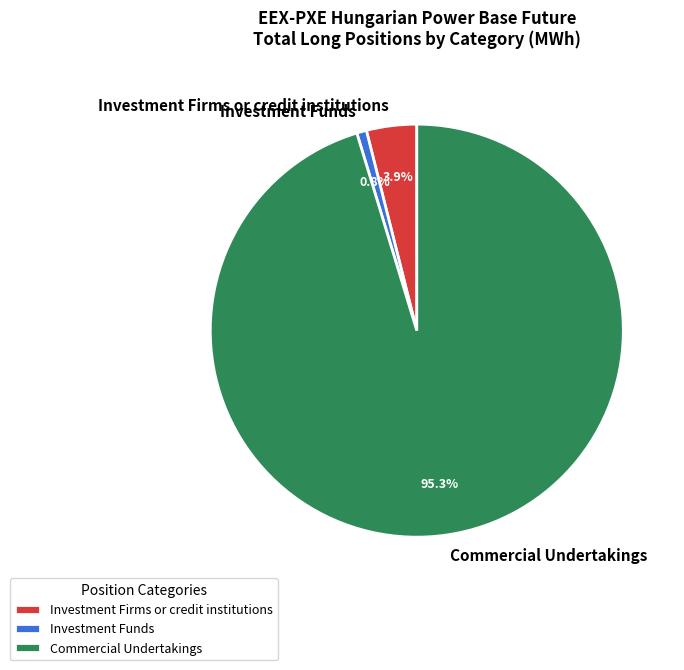

Does Investment Funds account for over 50% of the chart?

No